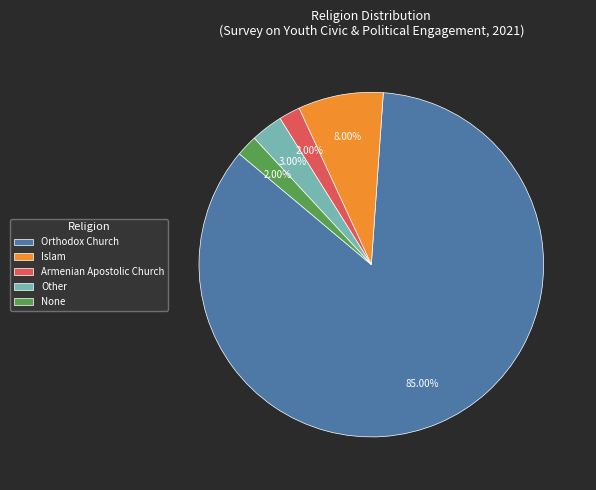

To the nearest percent, what is the combined percentage of Armenian Apostolic Church and Islam?

10%